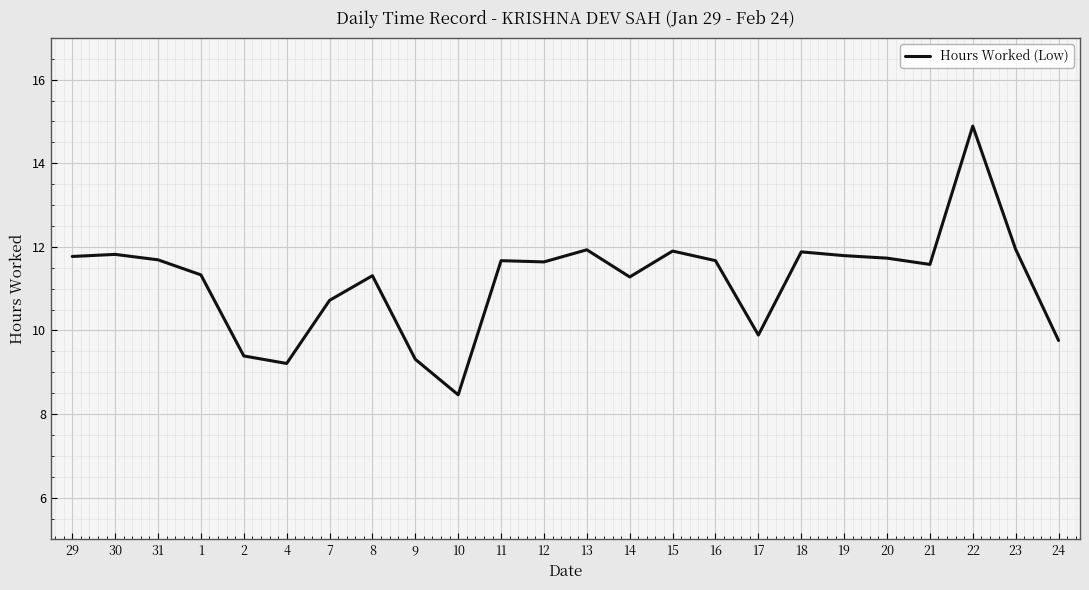

Read the value at 23.

11.9